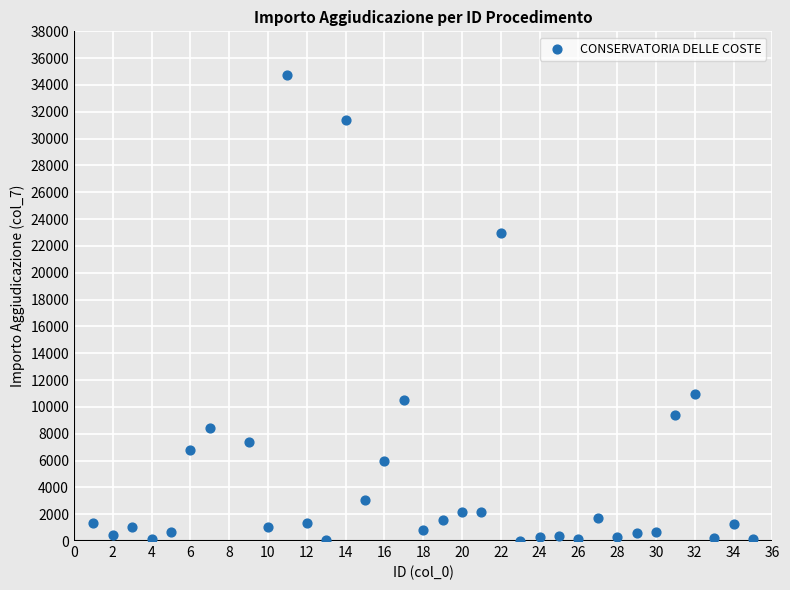

What Y value in the scatter plot is closest to 17355?

22986.2